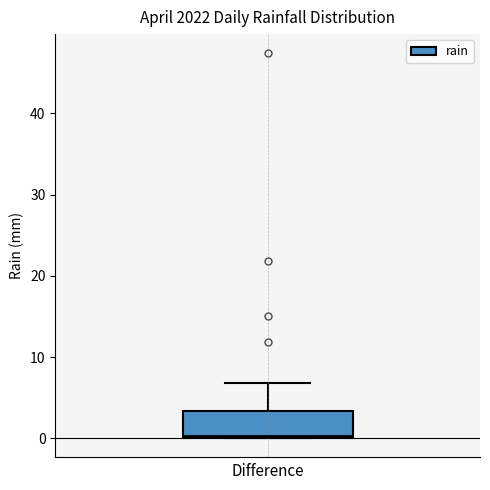

Read this box plot against the y-axis: the position of the median line, the range covered by the box, and the ends of both whiskers. The values are not printed on the chart, so give them approximately, as read against the axis.

median 0 (just above the box's lower edge), box 0 to 3, whiskers 0 to 7